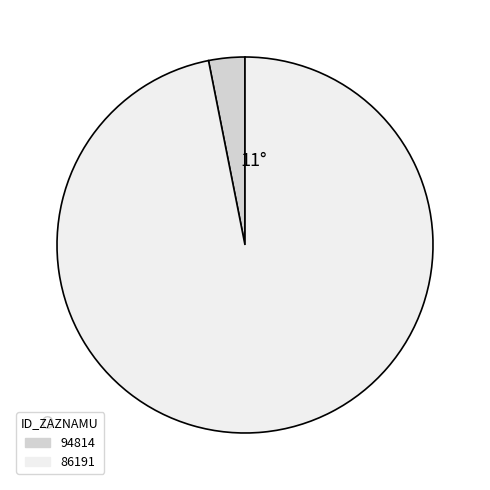

Count the number of slices in the pie.

2